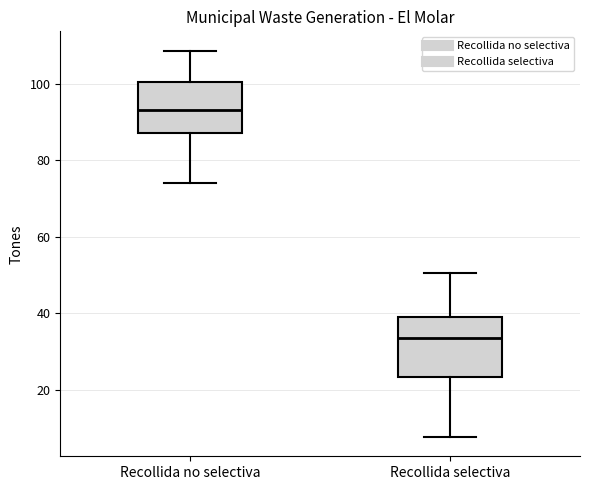

Comparing the boxes themselves (not the whiskers), which one is the tallest?

Recollida selectiva